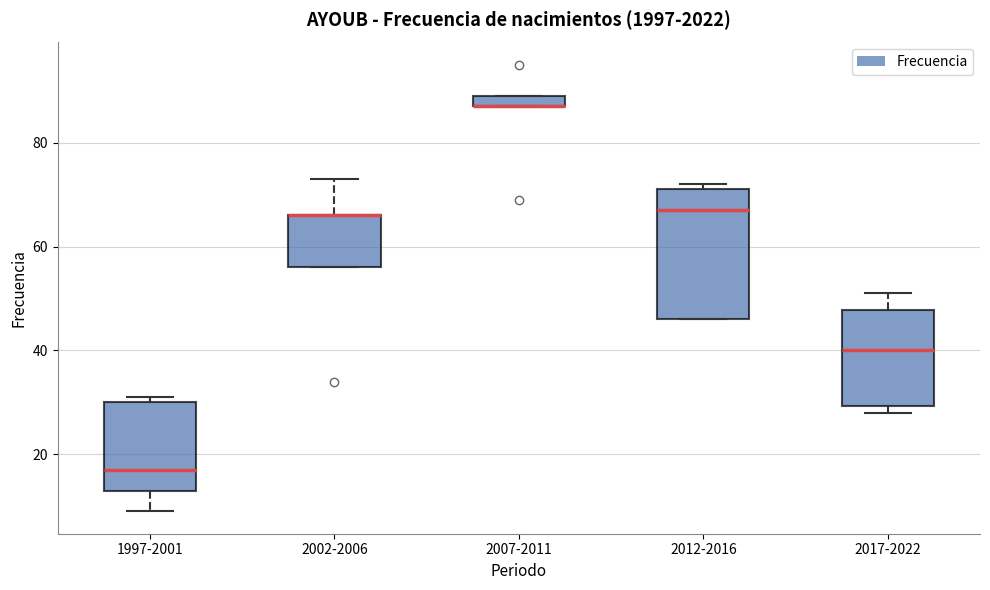

Where is the upper edge of the box for 2002-2006 on the y-axis? The values are not printed on the chart, so give them approximately, as read against the axis.

66